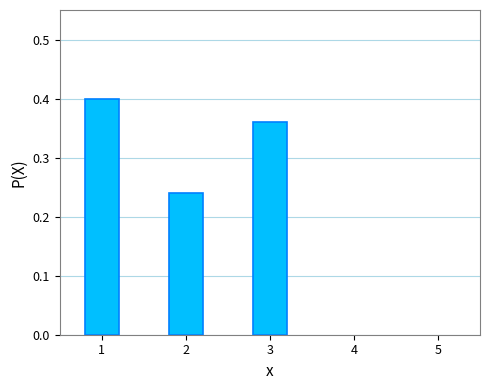

How many values are between 0 and 1?

3